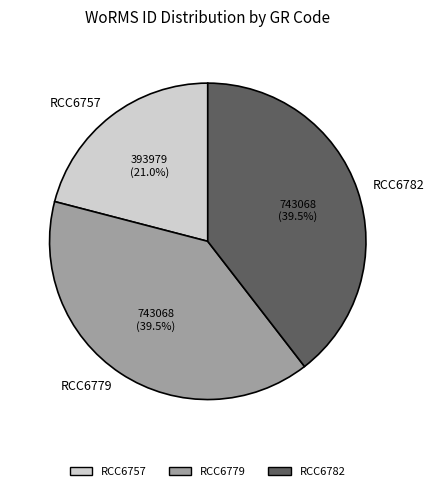

Which slice is the smallest?

RCC6757